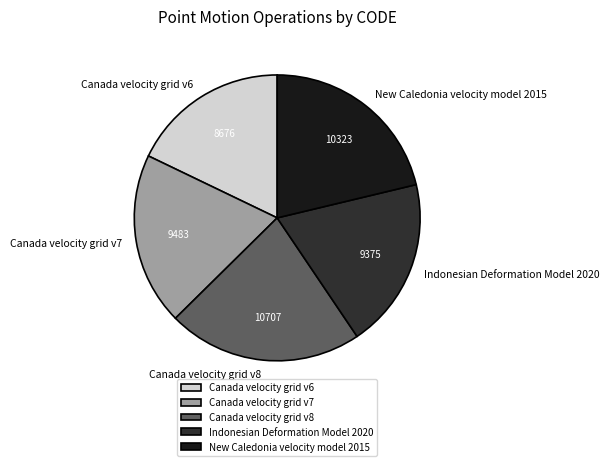

Do Indonesian Deformation Model 2020 and Canada velocity grid v7 together represent more than half of the pie?

No